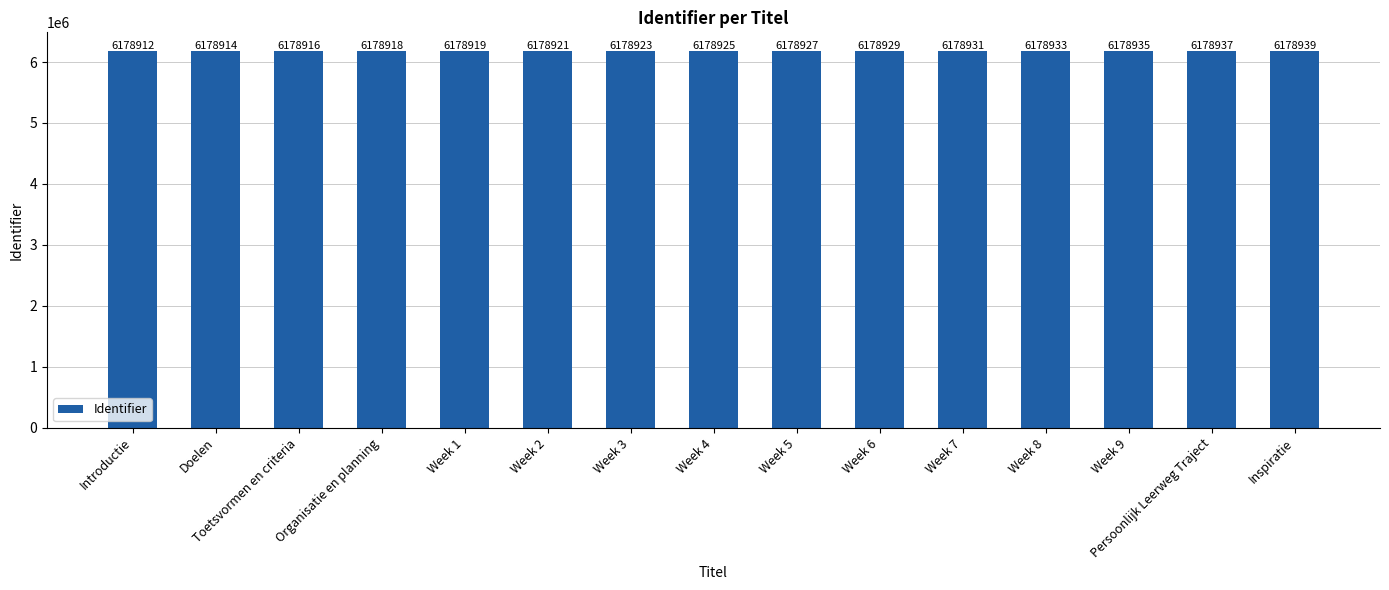

Reading left to right, what are all the values shown in this chart?

Introductie=6178912	Doelen=6178914	Toetsvormen en criteria=6178916	Organisatie en planning=6178918	Week 1=6178919	Week 2=6178921	Week 3=6178923	Week 4=6178925	Week 5=6178927	Week 6=6178929	Week 7=6178931	Week 8=6178933	Week 9=6178935	Persoonlijk Leerweg Traject=6178937	Inspiratie=6178939